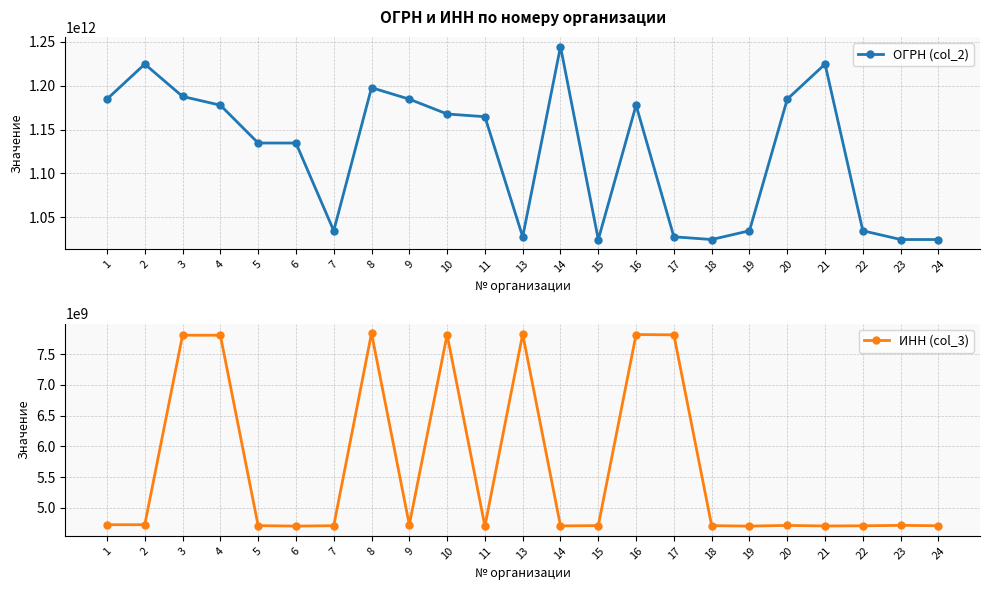

True or false: ОГРН (col_2) and ИНН (col_3) cross at least once.

False